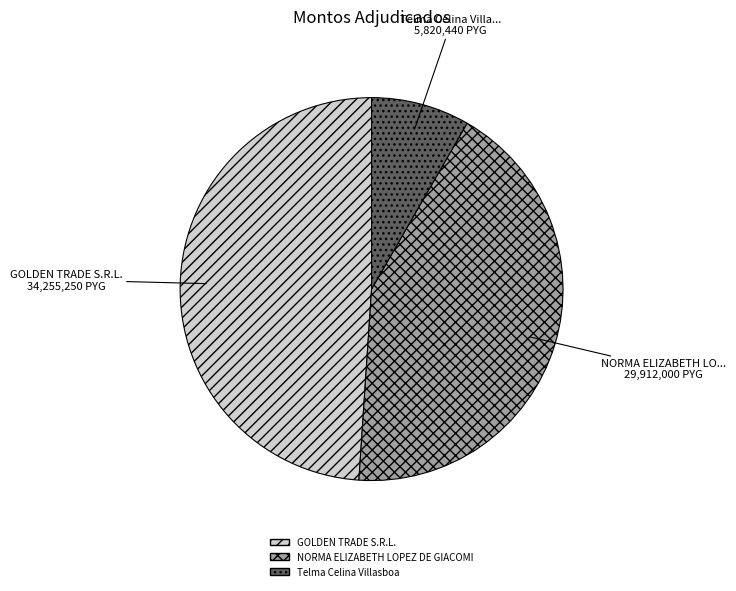

Which category has the biggest portion of the pie?

GOLDEN TRADE S.R.L.